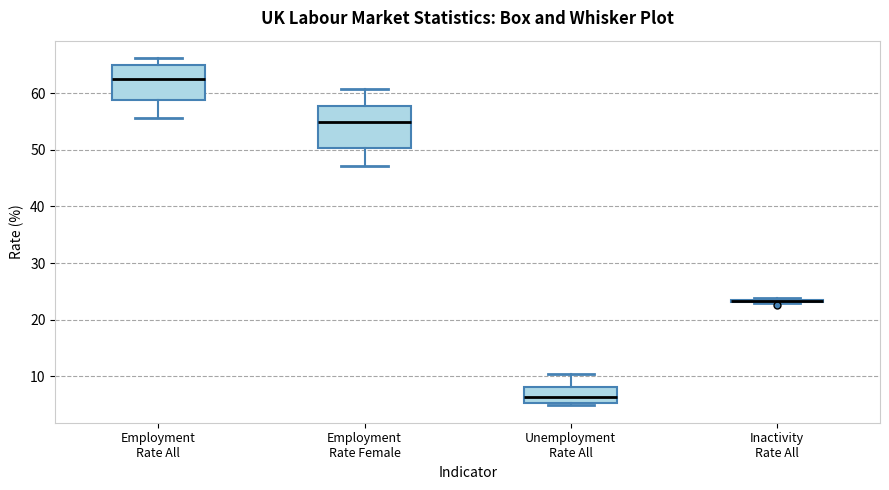

Reading left to right, read every box against the y-axis: the position of its median line, the range the box covers, and the ends of its whiskers. The values are not printed on the chart, so give them approximately, as read against the axis.

Employment Rate All: median 63, box 59 to 65, whiskers 56 to 66
Employment Rate Female: median 55, box 50 to 58, whiskers 47 to 61
Unemployment Rate All: median 6, box 5 to 8, whiskers 5 (just below the box's lower edge) to 11
Inactivity Rate All: box collapsed to a line at 23, whiskers 23 to 24